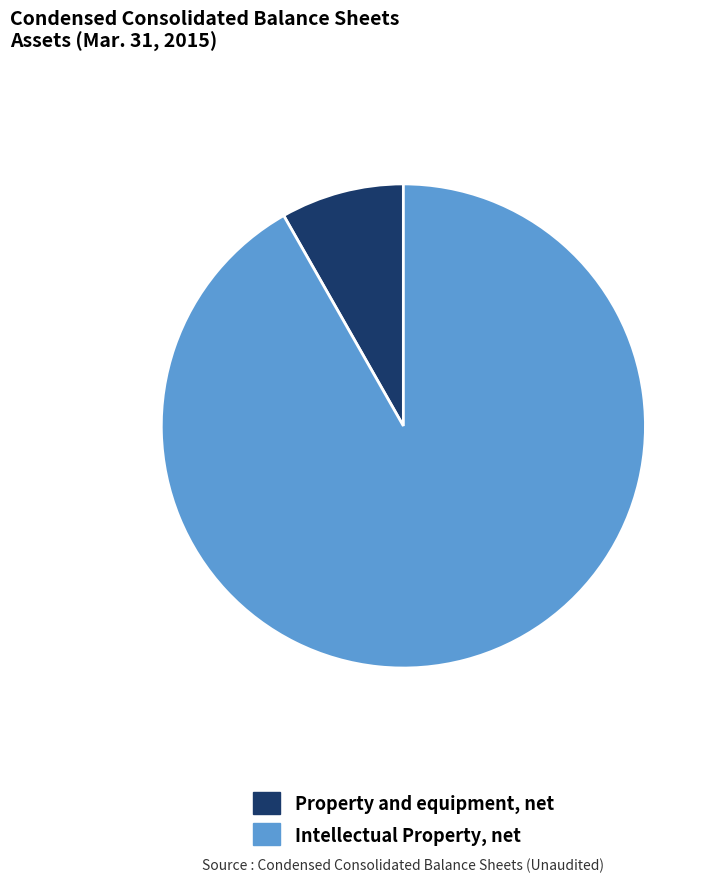

Is Property and equipment, net the majority of the pie?

No